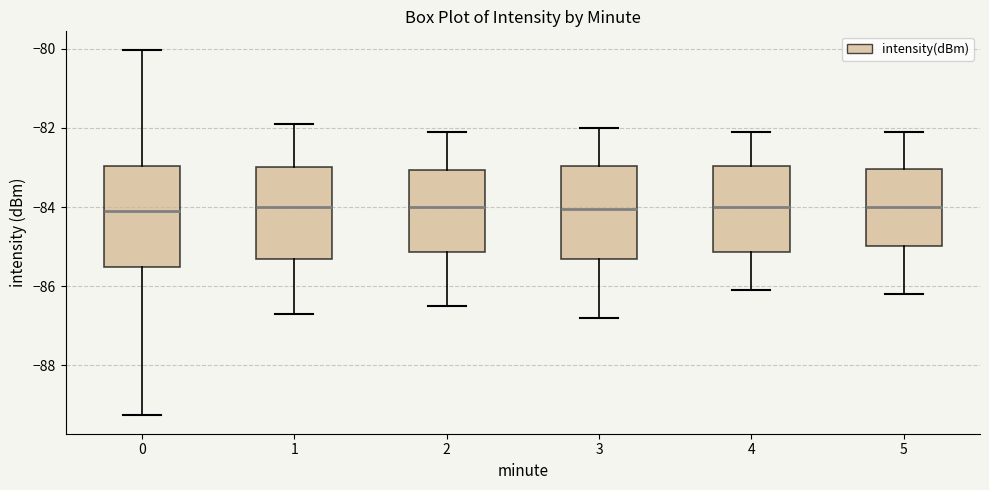

Reading left to right, transcribe this box plot: for each box, give where its median line is, the range the box spans, and where its two whiskers end, as read against the y-axis. The values are not printed on the chart, so give them approximately, as read against the axis.

0: median -84.2, box -85.6 to -83.0, whiskers -89.2 to -80.0
1: median -84.0, box -85.4 to -83.0, whiskers -86.6 to -81.8
2: median -84.0, box -85.2 to -83.0, whiskers -86.4 to -82.0
3: median -84.0, box -85.4 to -83.0, whiskers -86.8 to -82.0
4: median -84.0, box -85.2 to -83.0, whiskers -86.0 to -82.0
5: median -84.0, box -85.0 to -83.0, whiskers -86.2 to -82.0